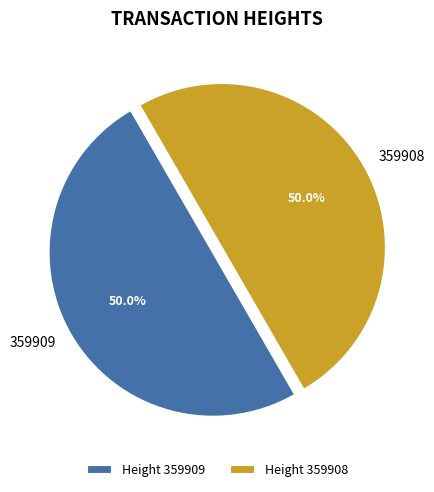

What percentage is NOT represented by 359909?

50.0%